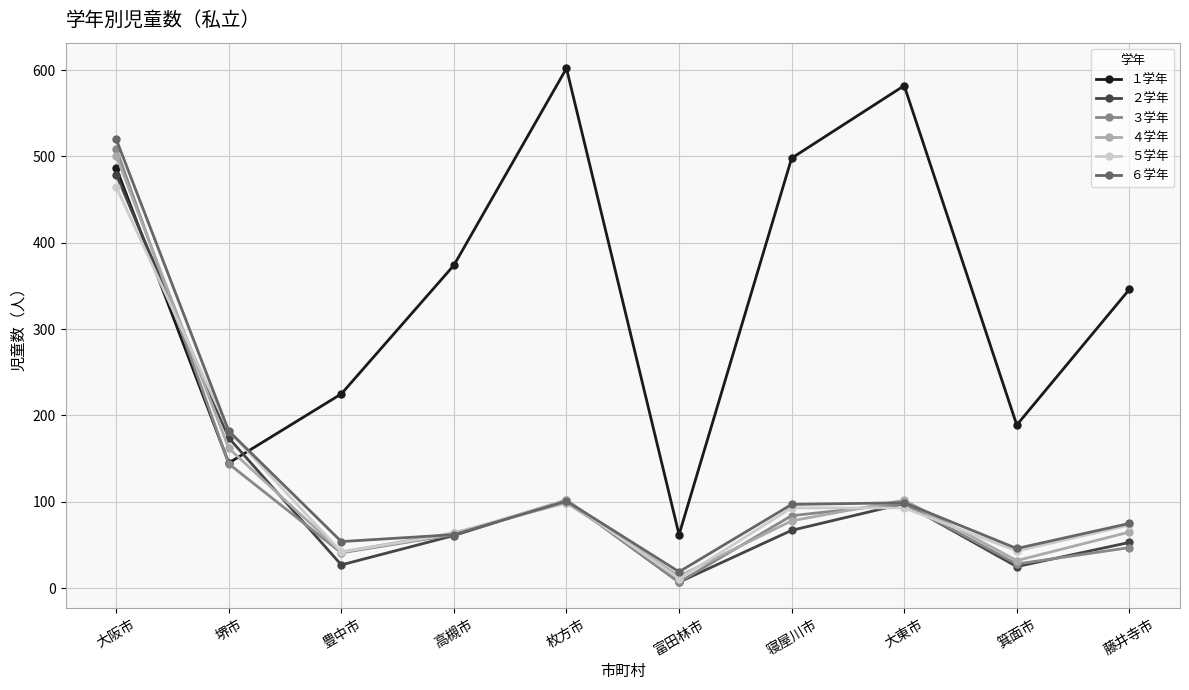

Which series has the largest total across all categories?

１学年